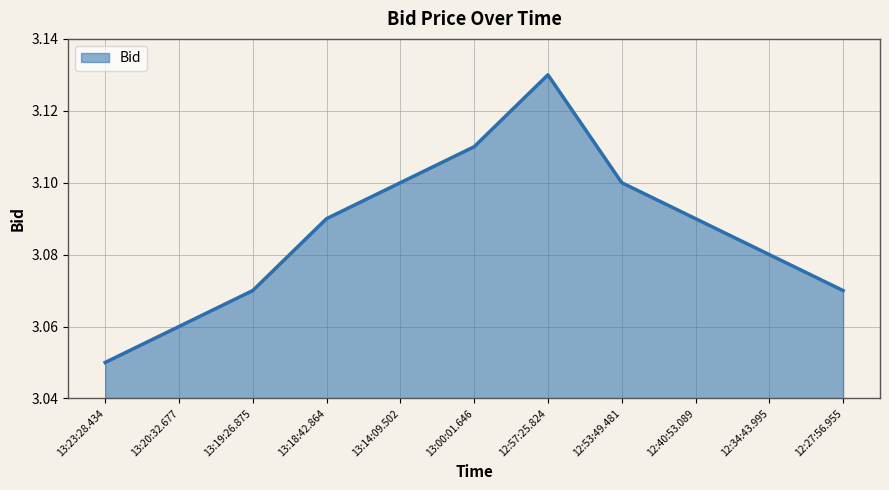

At which category does the chart reach its minimum across all series?

13:23:28.434